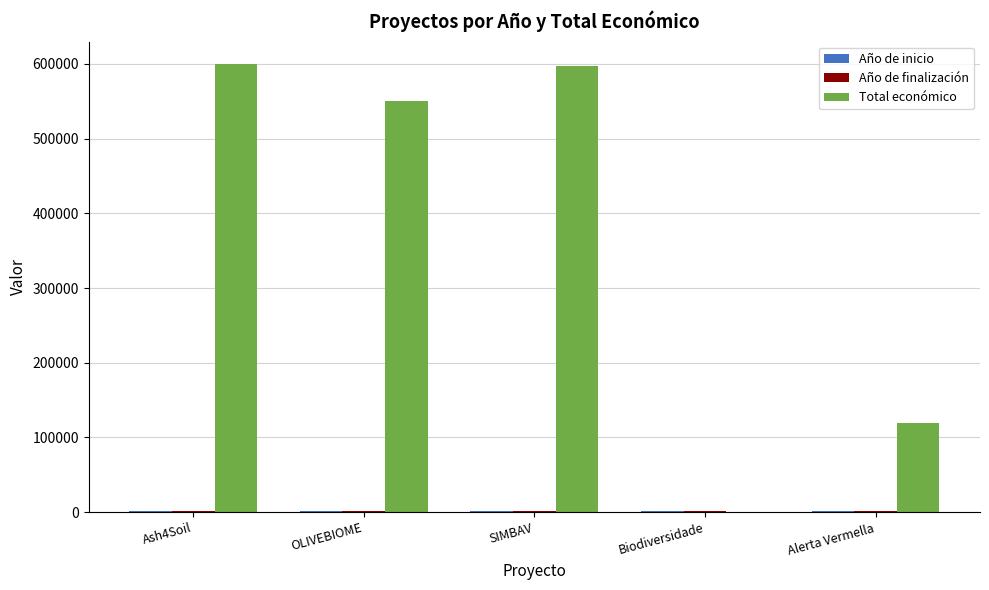

Which series has the largest total across all categories?

Total económico